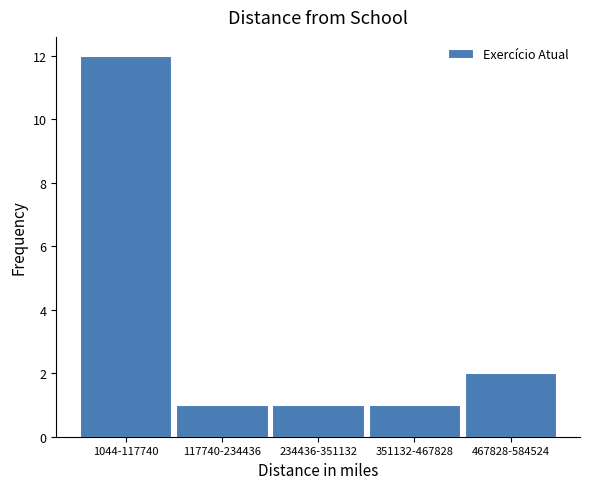

Reading right to left, list all the values displayed in this chart.

2	1	1	1	12